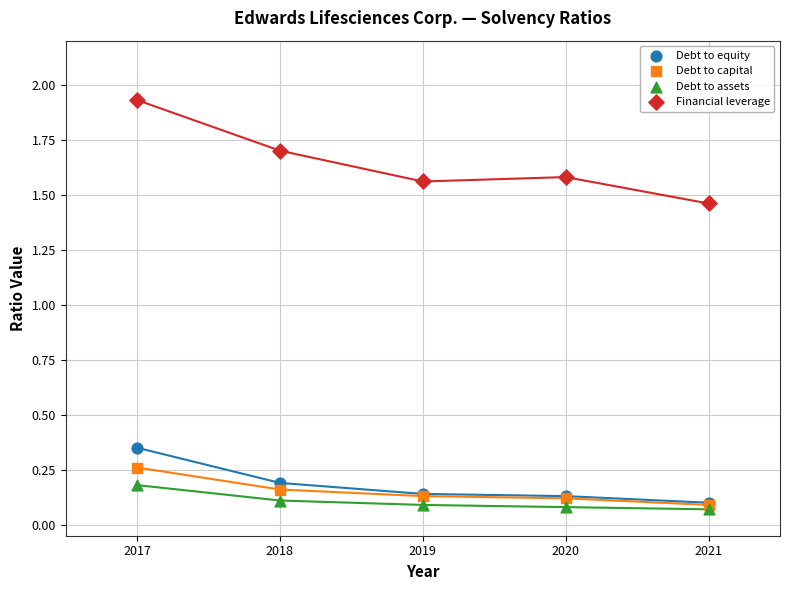

Which series contains the lowest Y value?

Debt to assets